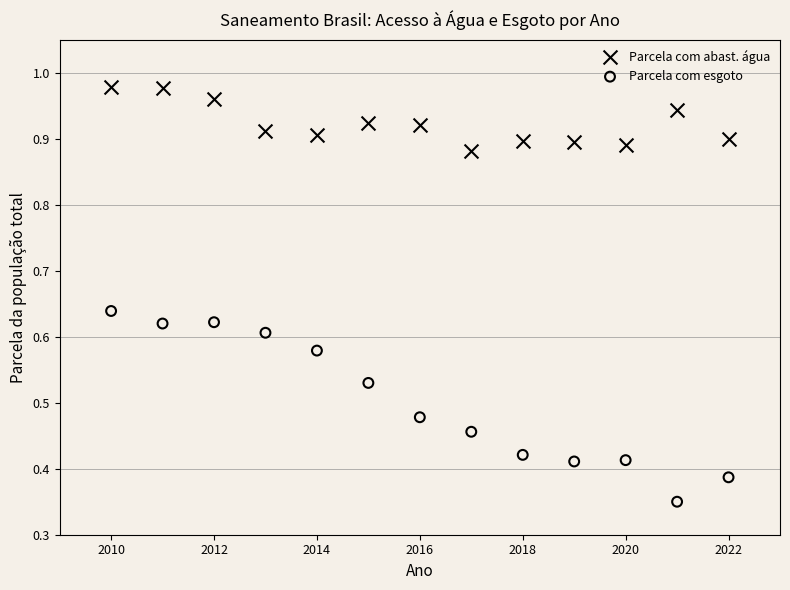

Which series has the widest spread of Y values?

Parcela com esgoto